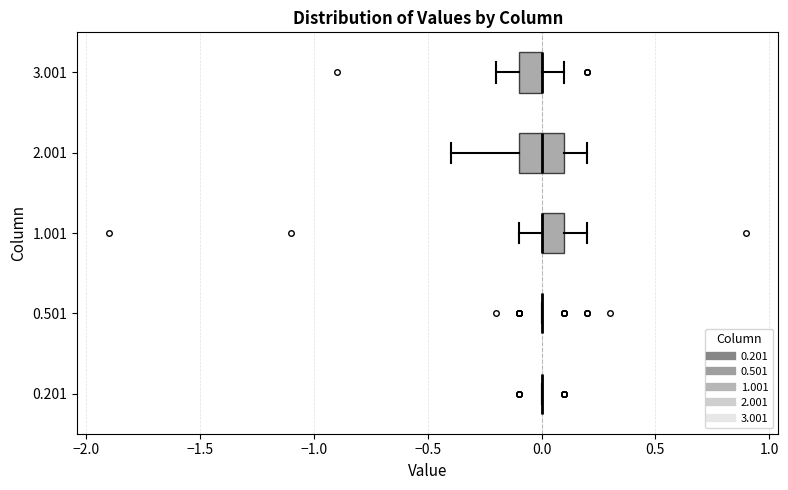

Comparing the boxes themselves (not the whiskers), which one is the widest?

2.001